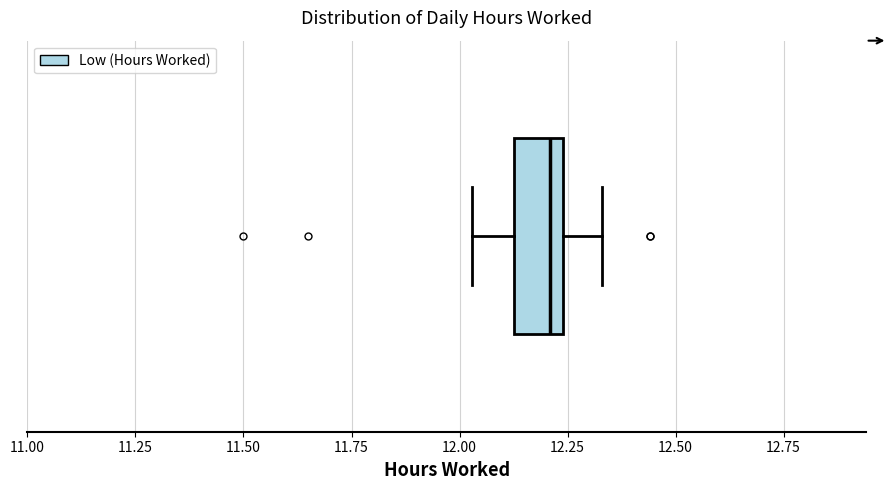

Where does the left whisker of the box end on the x-axis? The values are not printed on the chart, so give them approximately, as read against the axis.

12.05